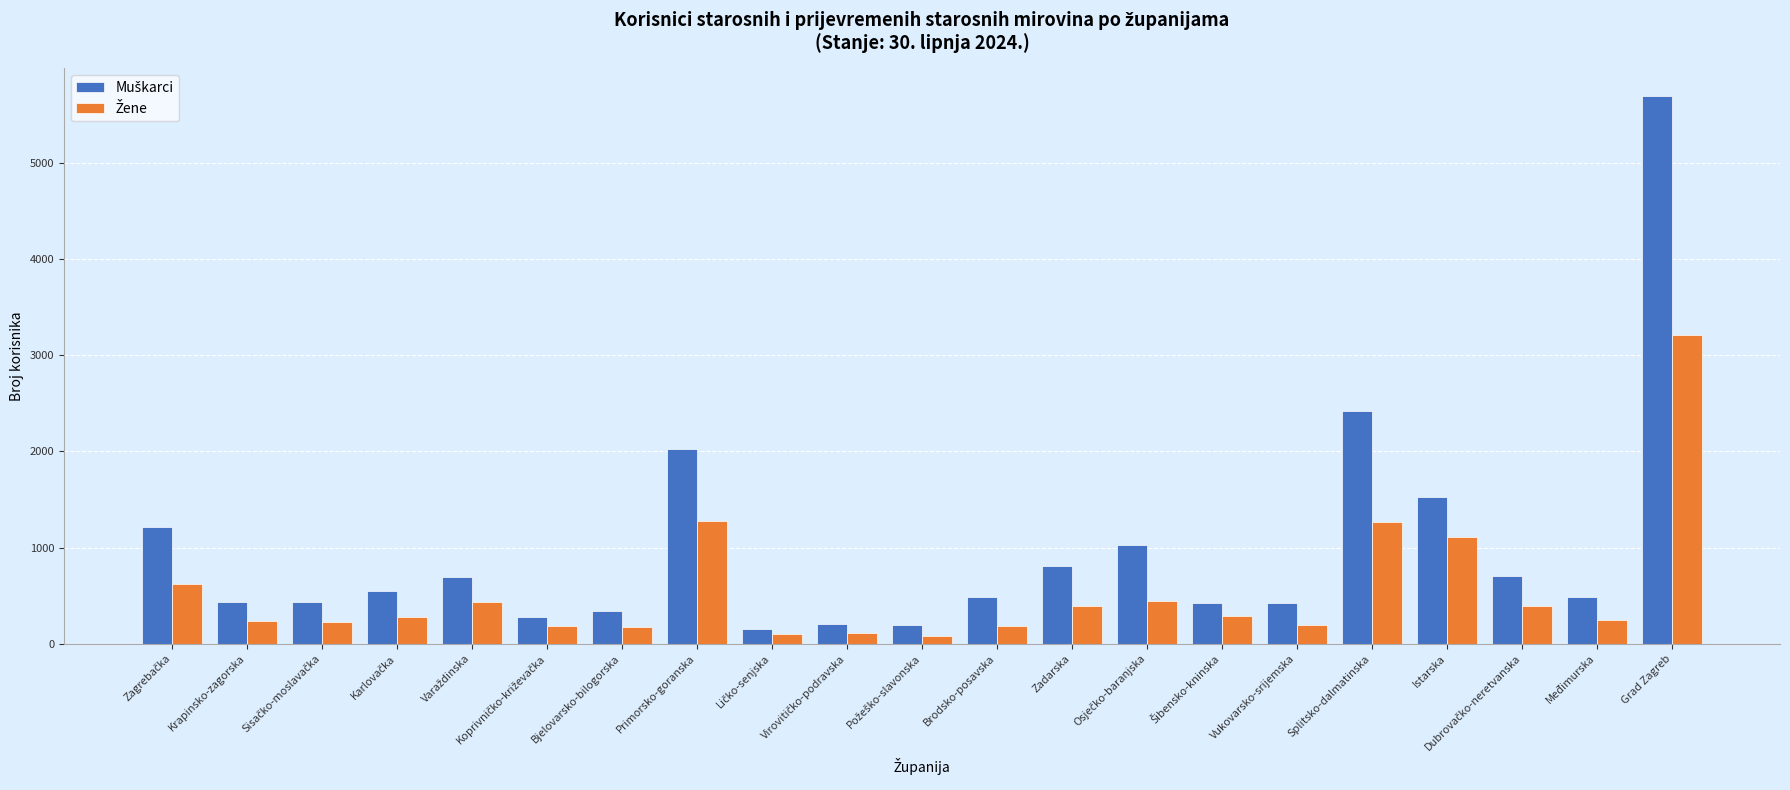

At which category is the sum across all series the highest?

Grad Zagreb